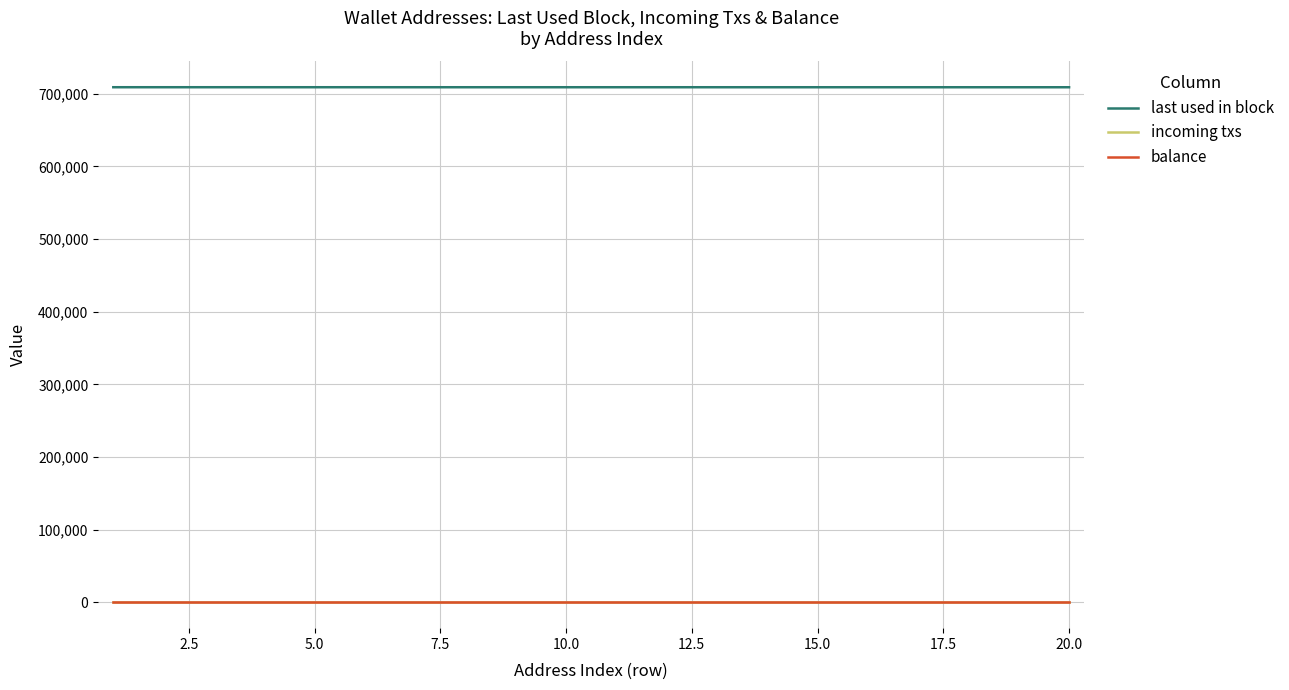

Which series has the largest total across all categories?

last used in block